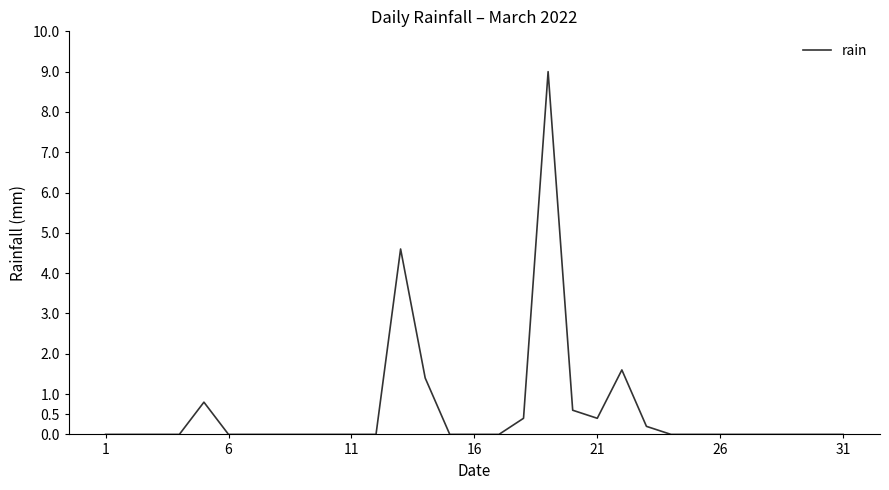

What is the difference between the maximum and second lowest values?

9.0